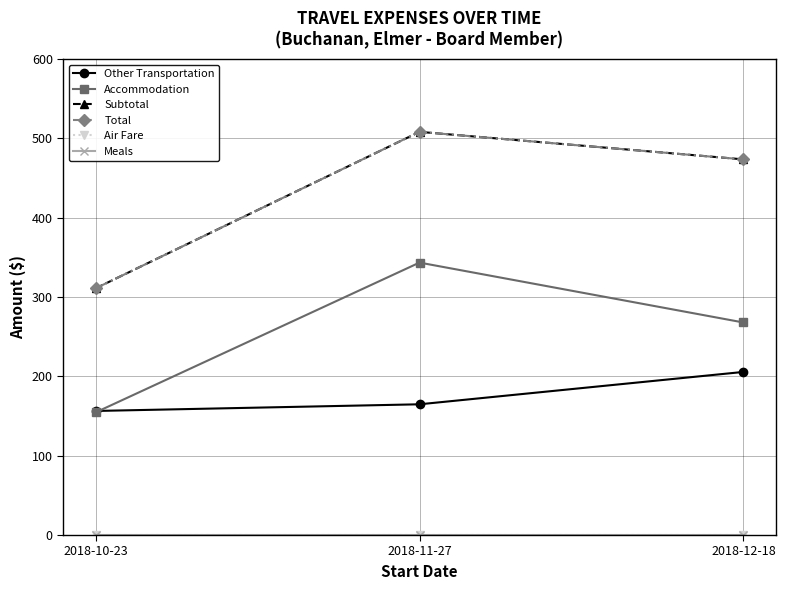

Reading left to right, transcribe all the data shown in this chart.

Other Transportation: 2018-10-23=156.4	2018-11-27=164.8	2018-12-18=205.6
Accommodation: 2018-10-23=154.6	2018-11-27=343.4	2018-12-18=267.9
Subtotal: 2018-10-23=311.0	2018-11-27=508.2	2018-12-18=473.5
Total: 2018-10-23=311.0	2018-11-27=508.2	2018-12-18=473.5
Air Fare: 2018-10-23=0.0	2018-11-27=0.0	2018-12-18=0.0
Meals: 2018-10-23=0.0	2018-11-27=0.0	2018-12-18=0.0